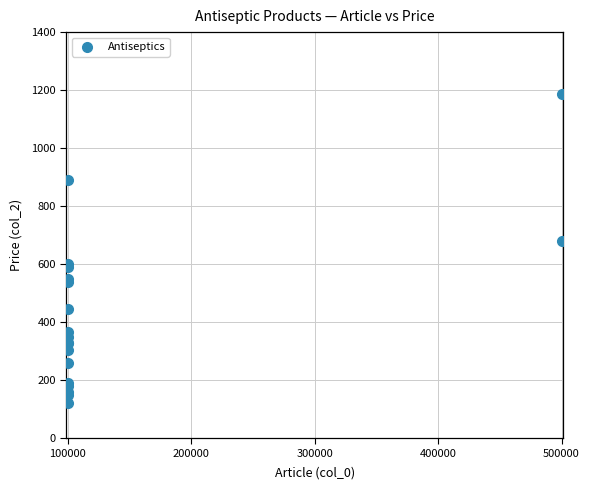

What Y value in the scatter plot is closest to 653?

680